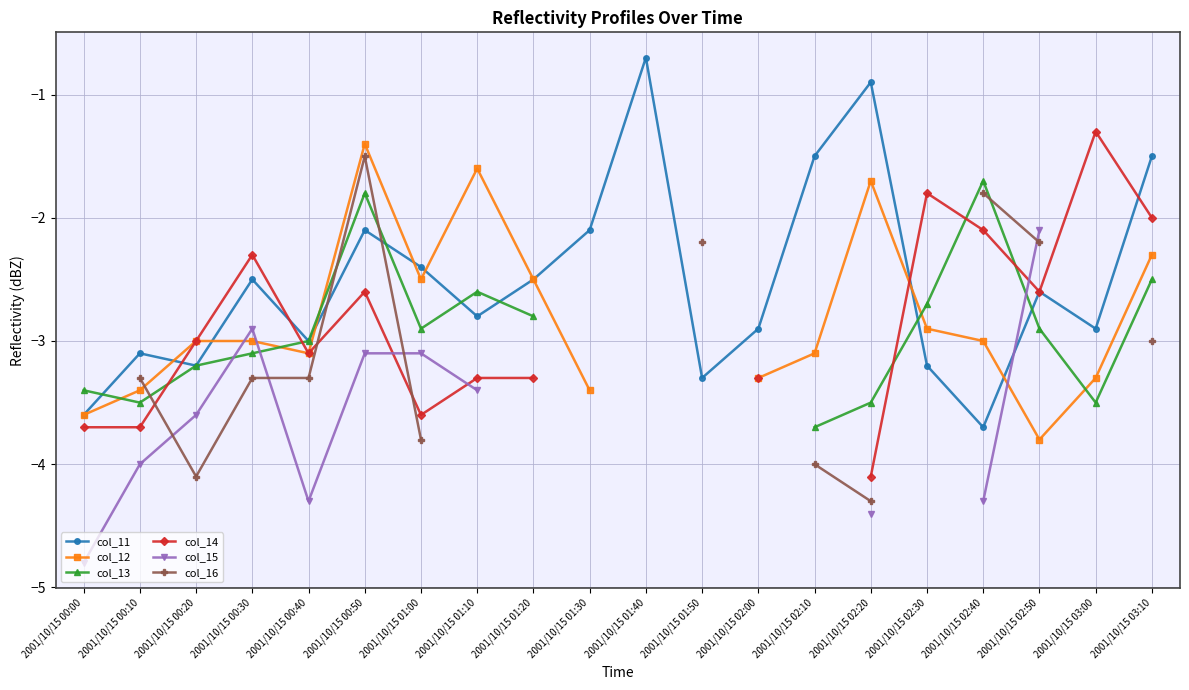

At which label does col_13 first exceed -2?

2001/10/15 00:50